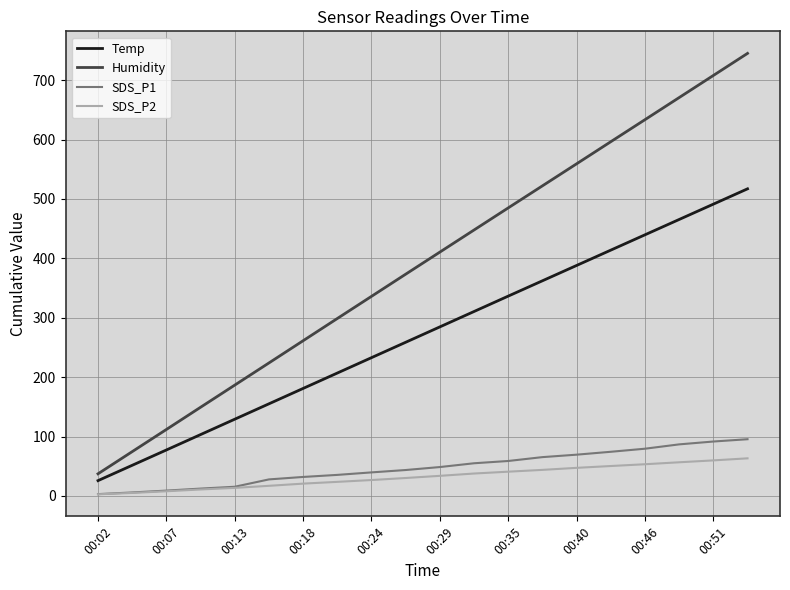

True or false: Temp and SDS_P2 cross at least once.

False